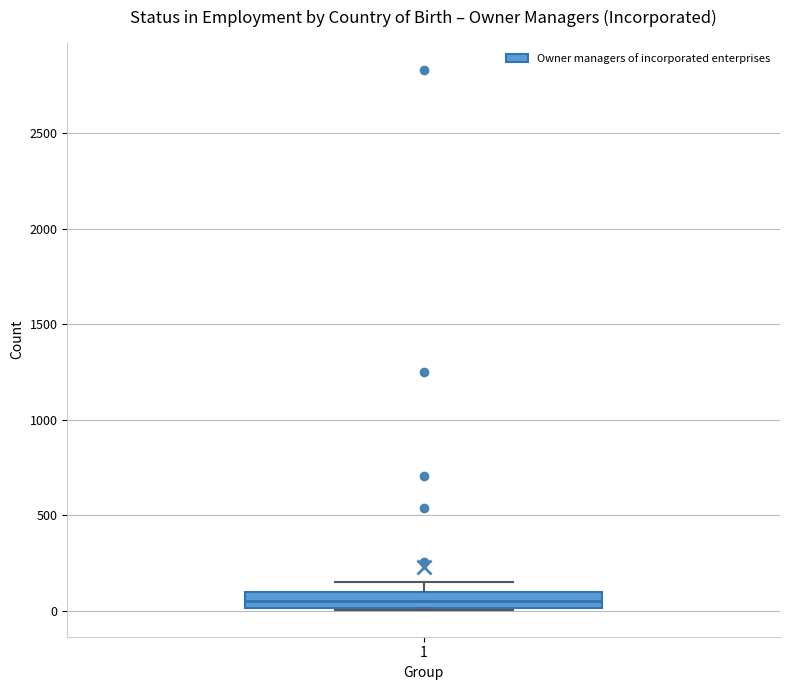

Read this box plot against the y-axis: the position of the median line, the range covered by the box, and the ends of both whiskers. The values are not printed on the chart, so give them approximately, as read against the axis.

median 50, box 0 to 100, whiskers 0 to 150